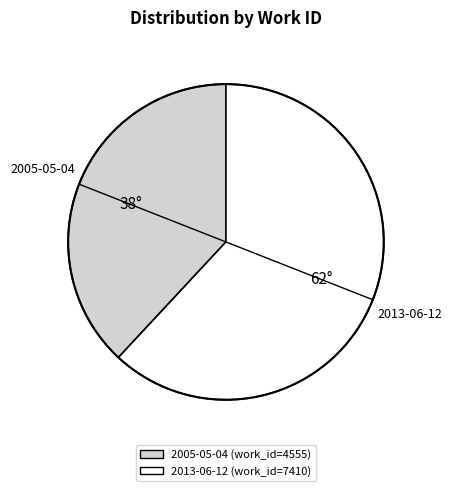

Rank the categories by value from highest to lowest.

2013-06-12, 2005-05-04